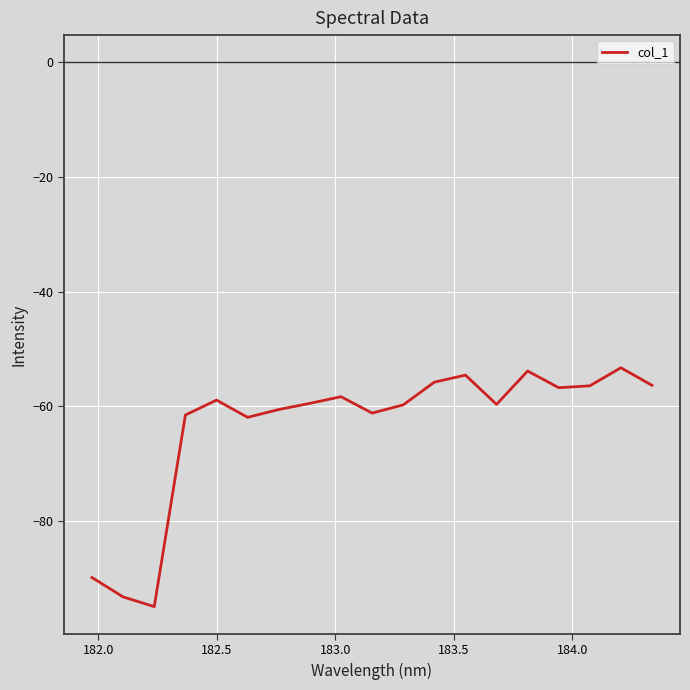

What is the difference between the maximum and minimum values?

41.7